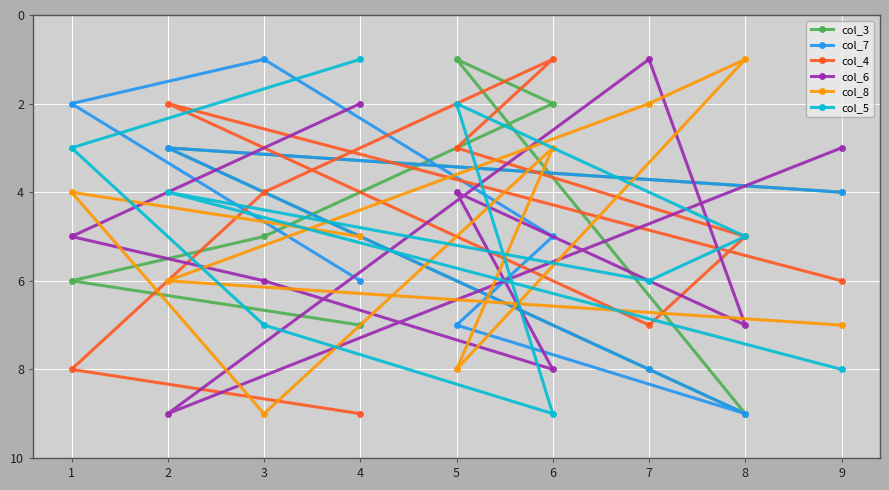

Reading left to right, what are all the values shown in this chart?

col_3: 1=6	2=3	3=5	4=7	5=1	6=2	7=8	8=9	9=4
col_7: 1=2	2=3	3=1	4=6	5=7	6=5	7=8	8=9	9=4
col_4: 1=8	2=2	3=4	4=9	5=3	6=1	7=7	8=5	9=6
col_6: 1=5	2=9	3=6	4=2	5=4	6=8	7=1	8=7	9=3
col_8: 1=4	2=6	3=9	4=5	5=8	6=3	7=2	8=1	9=7
col_5: 1=3	2=4	3=7	4=1	5=2	6=9	7=6	8=5	9=8